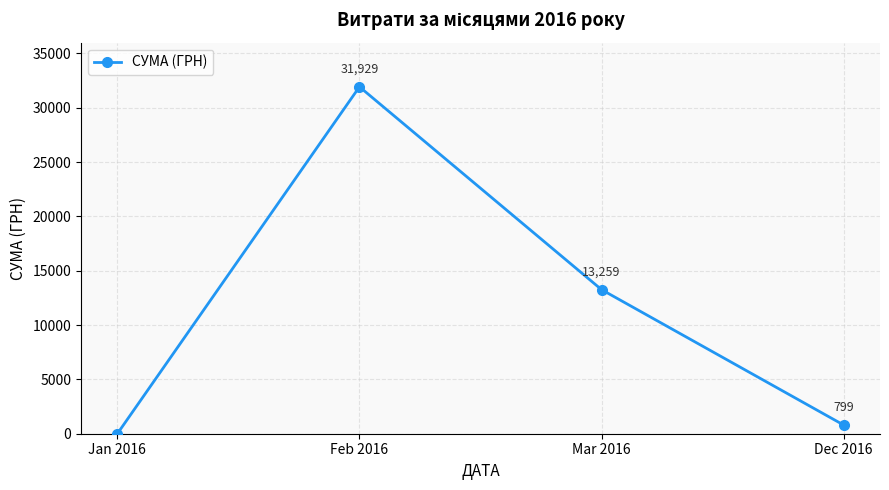

Which has a higher value, Jan 2016 or Feb 2016?

Feb 2016